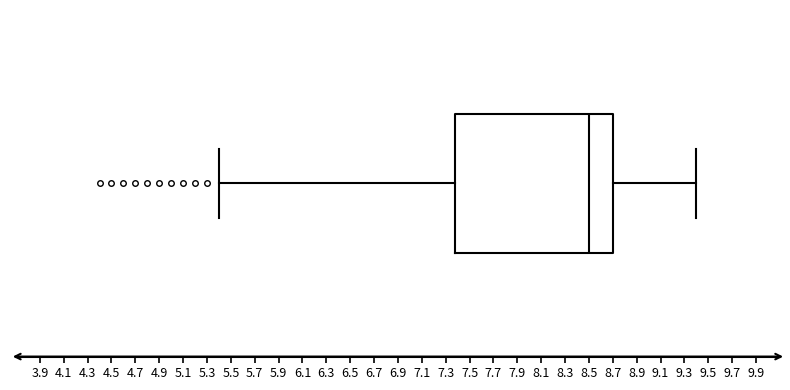

Read this box plot against the x-axis: the position of the median line, the range covered by the box, and the ends of both whiskers. The values are not printed on the chart, so give them approximately, as read against the axis.

median 8.50, box 7.38 to 8.70, whiskers 5.40 to 9.40